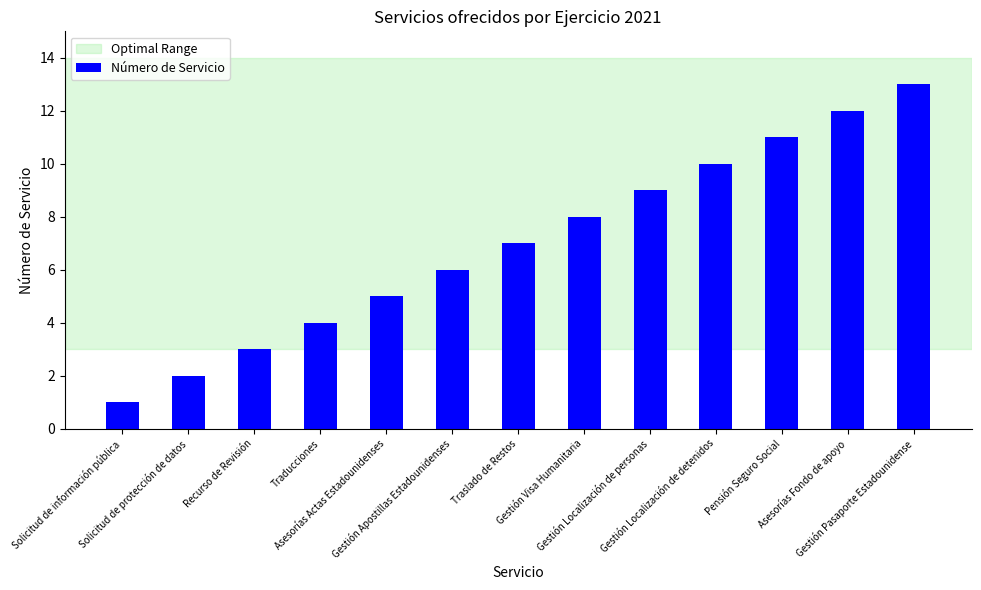

What is the value of the 4th bar from the left?

4